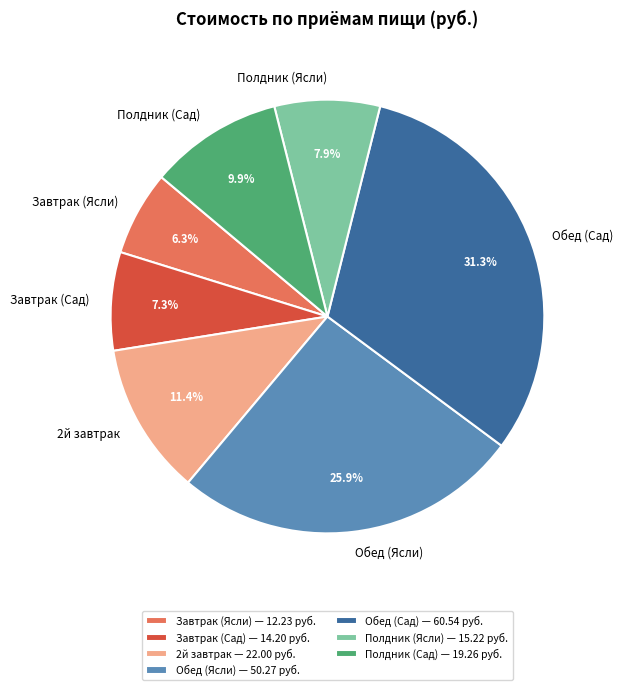

To the nearest percent, what percentage of the pie is Завтрак (Сад)?

7%